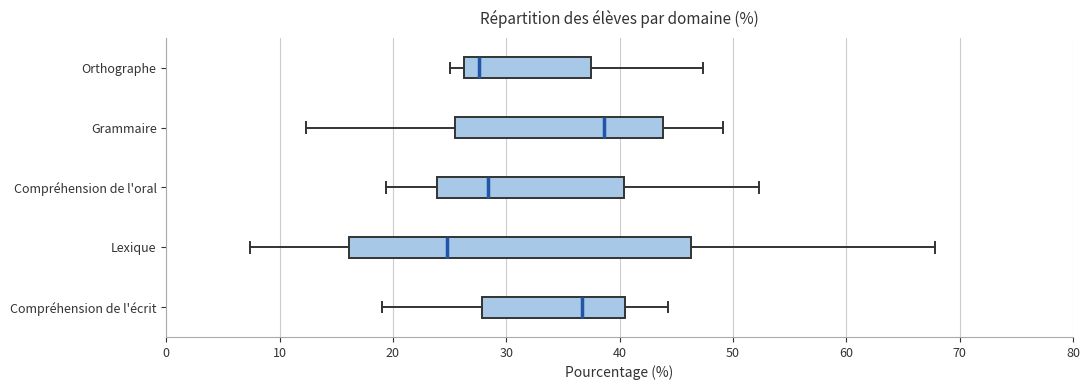

Where is the left edge of the box for Compréhension de l'écrit on the x-axis? The values are not printed on the chart, so give them approximately, as read against the axis.

28